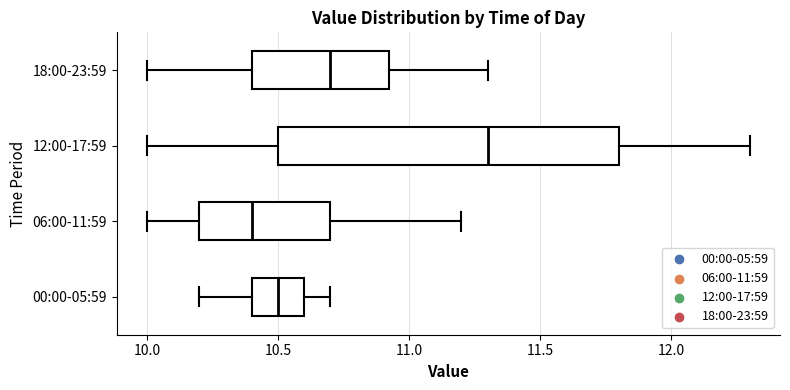

Reading bottom to top, transcribe this box plot: for each box, give where its median line is, the range the box spans, and where its two whiskers end, as read against the x-axis. The values are not printed on the chart, so give them approximately, as read against the axis.

00:00-05:59: median 10.50, box 10.40 to 10.60, whiskers 10.20 to 10.70
06:00-11:59: median 10.40, box 10.20 to 10.70, whiskers 10.00 to 11.20
12:00-17:59: median 11.30, box 10.50 to 11.80, whiskers 10.00 to 12.30
18:00-23:59: median 10.70, box 10.40 to 10.95, whiskers 10.00 to 11.30